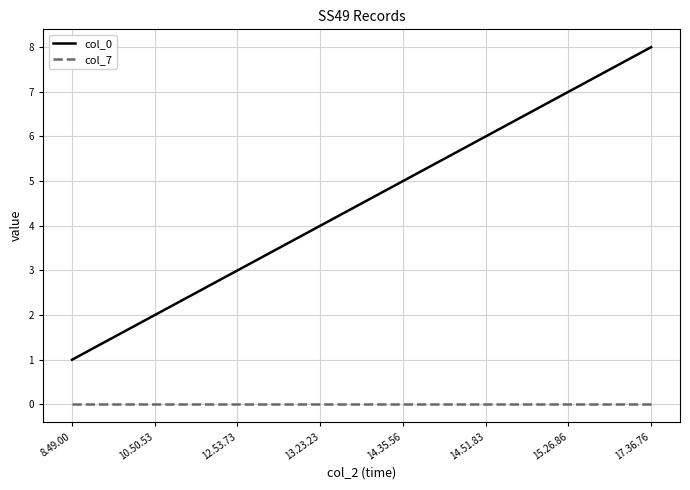

What position from the left is 8.49.00?

1